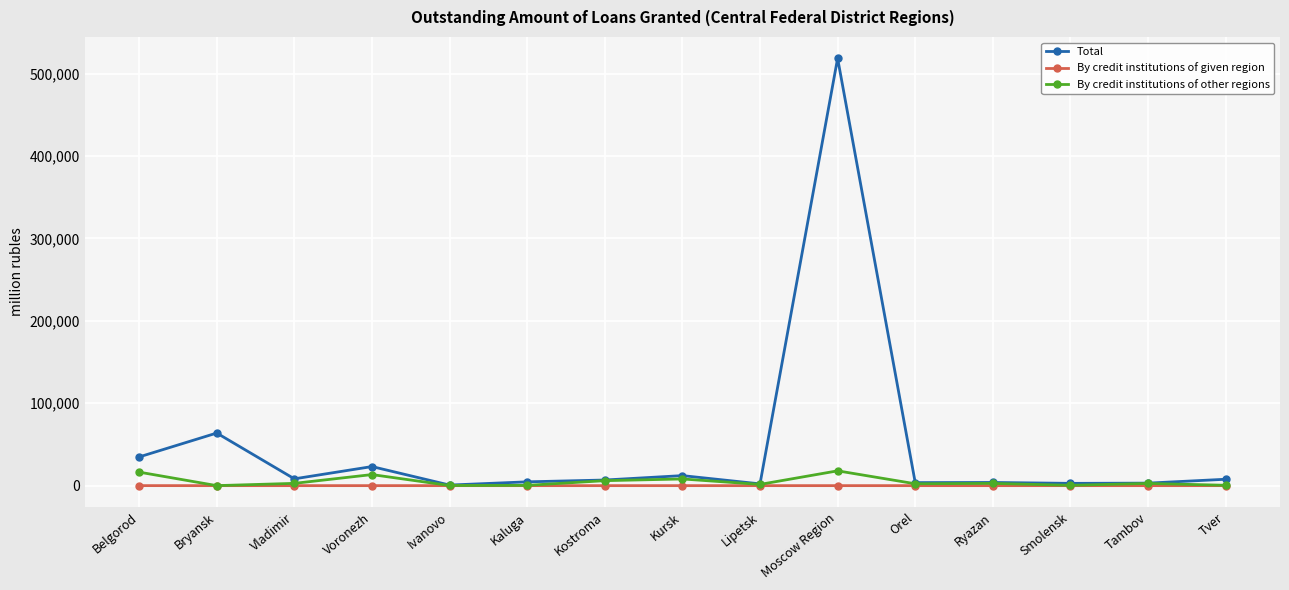

What position from the left is Tver?

15